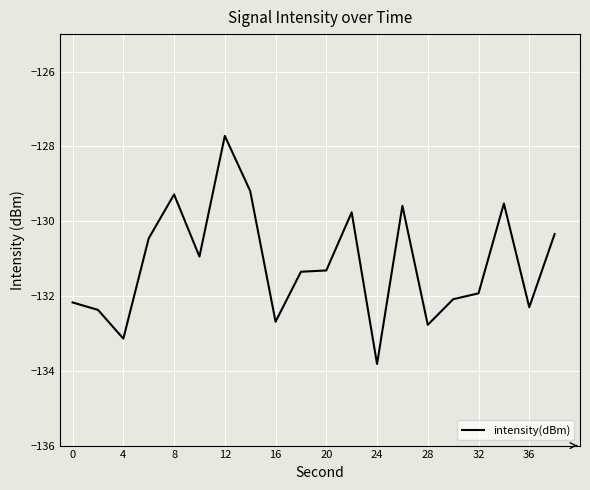

What is the minimum value shown in the chart?

-133.8